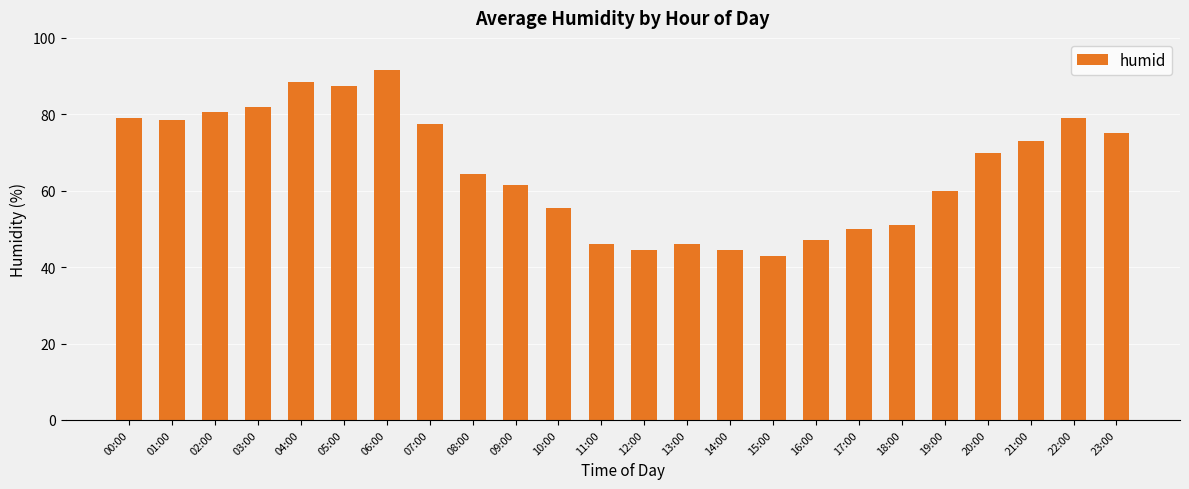

Does the chart contain stacked bars?

No